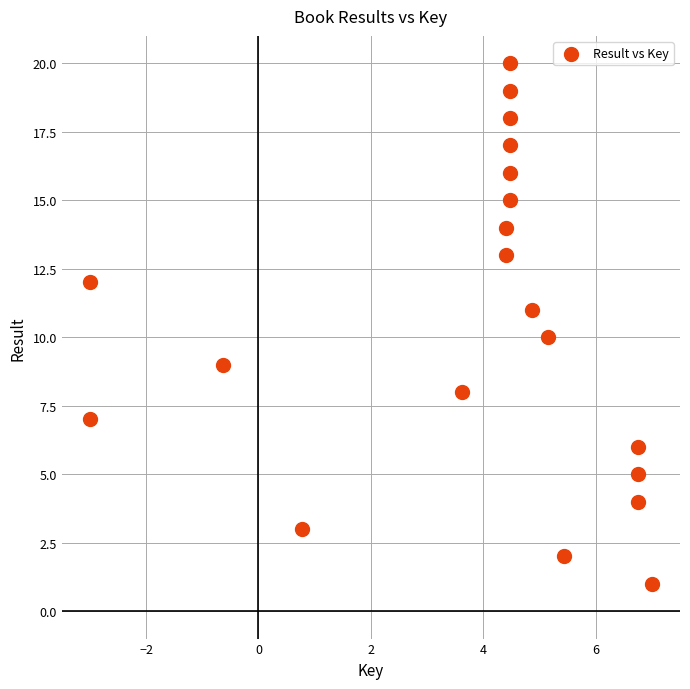

What is the range of Y values (max minus min)?

19